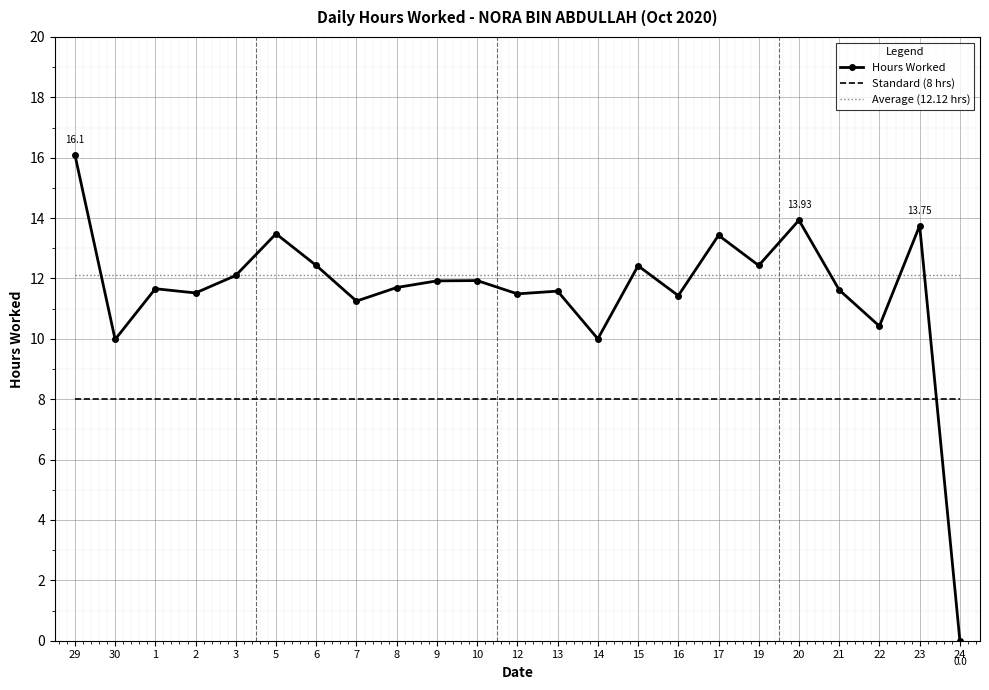

Which category has the highest value across all series?

29